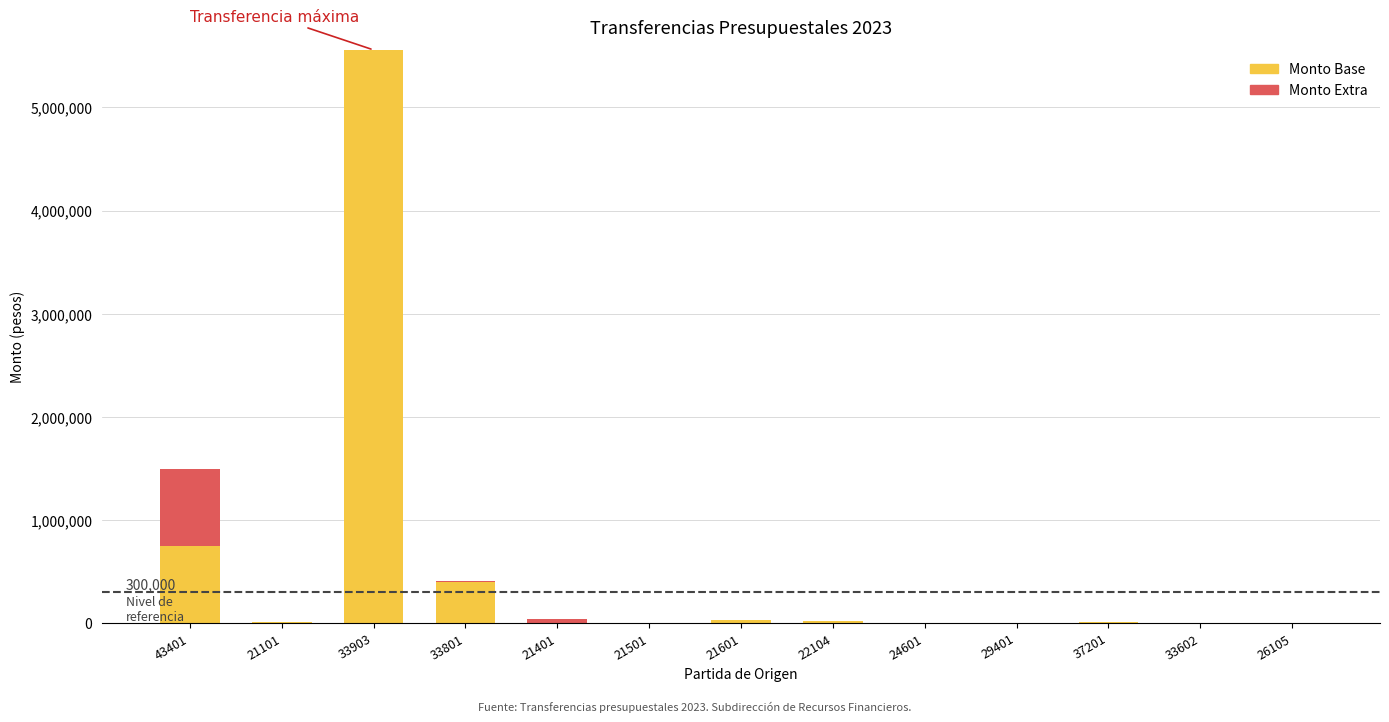

What is the maximum value for Monto Base?

5557941.0